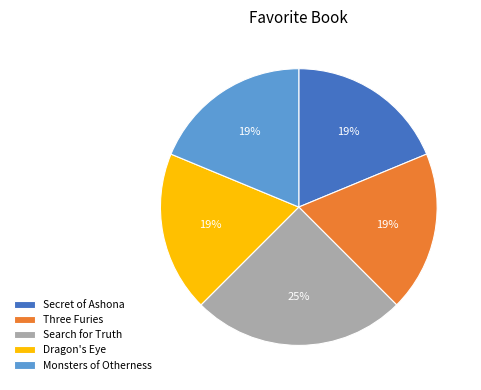

To the nearest percent, what is the average slice percentage?

20%